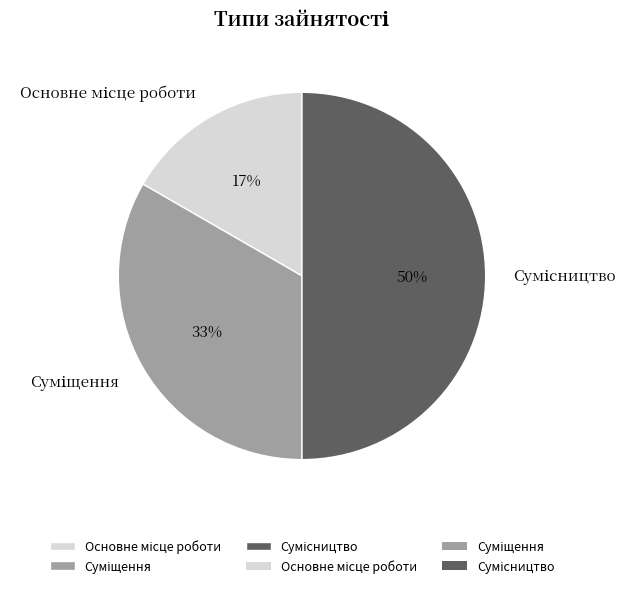

To the nearest percent, what is the difference between the largest and smallest slice percentages?

33%